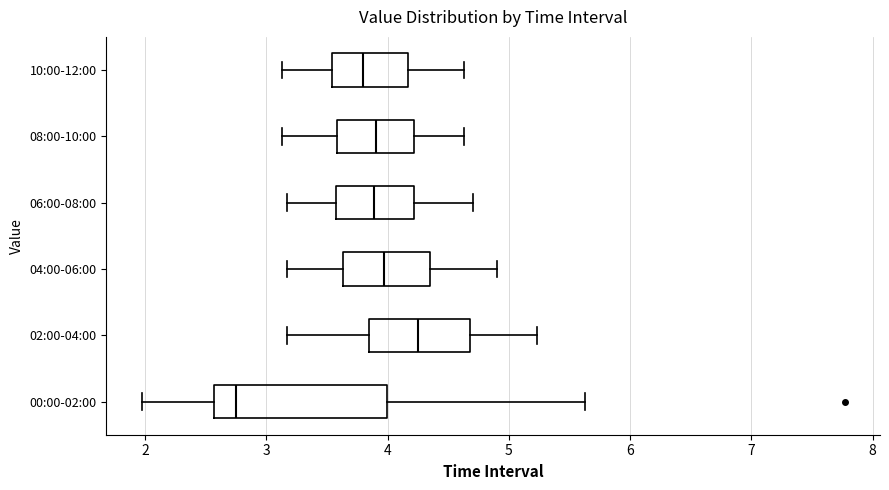

Which box is the widest, from its left edge to its right edge?

00:00-02:00